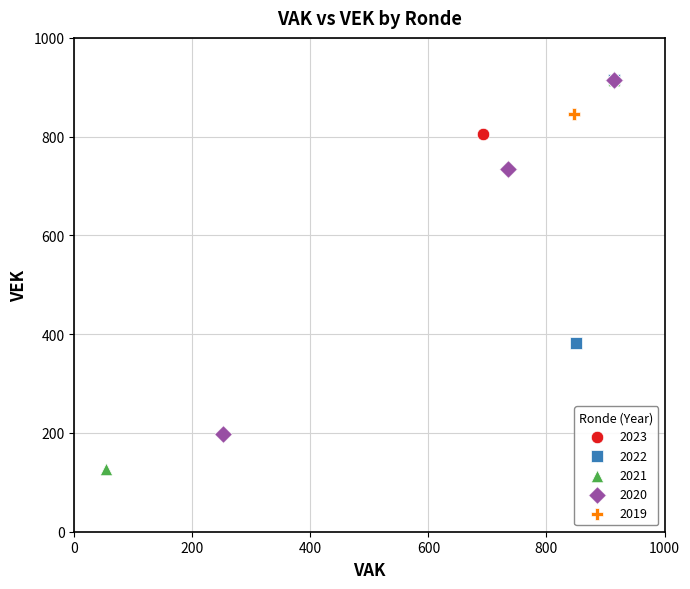

Which series contains the lowest Y value?

2021